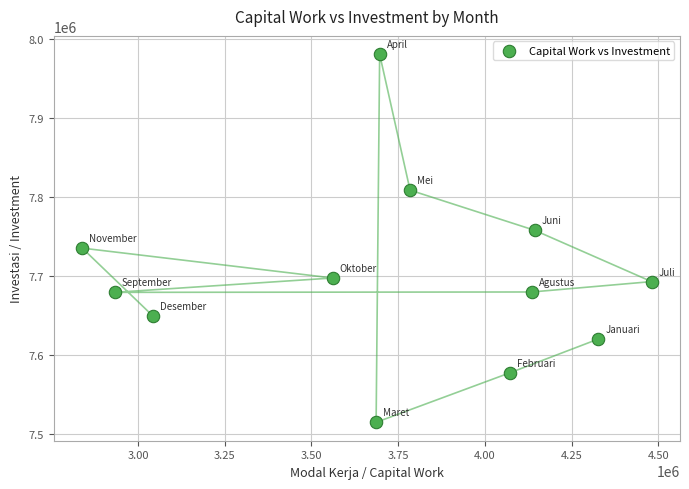

What is the range of Y values (max minus min)?

465438